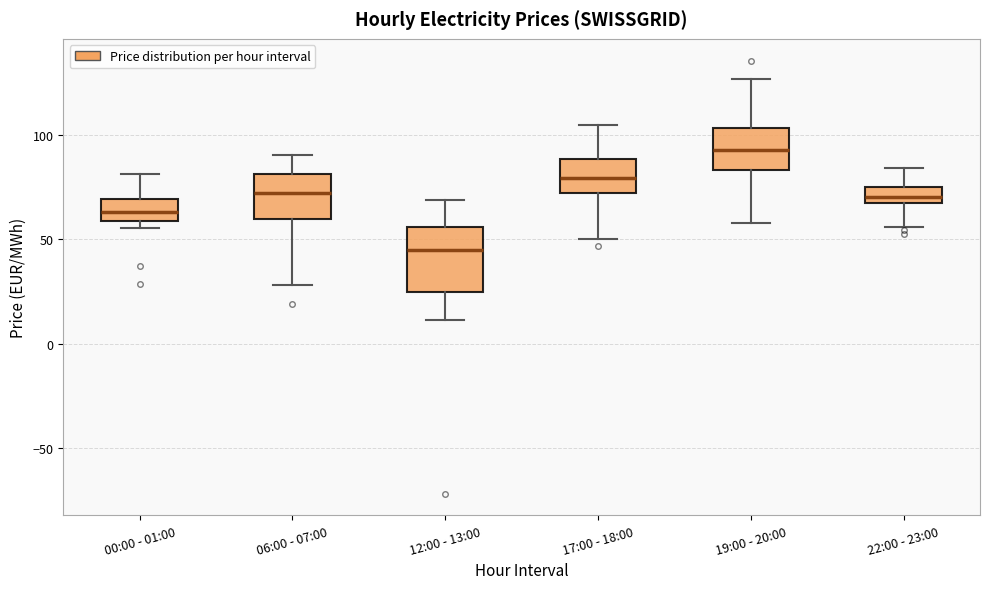

Reading left to right, transcribe this box plot: for each box, give where its median line is, the range the box spans, and where its two whiskers end, as read against the y-axis. The values are not printed on the chart, so give them approximately, as read against the axis.

00:00 - 01:00: median 65, box 60 to 70, whiskers 55 to 80
06:00 - 07:00: median 70, box 60 to 80, whiskers 30 to 90
12:00 - 13:00: median 45, box 25 to 55, whiskers 10 to 70
17:00 - 18:00: median 80, box 70 to 90, whiskers 50 to 105
19:00 - 20:00: median 95, box 85 to 105, whiskers 60 to 125
22:00 - 23:00: median 70, box 65 to 75, whiskers 55 to 85